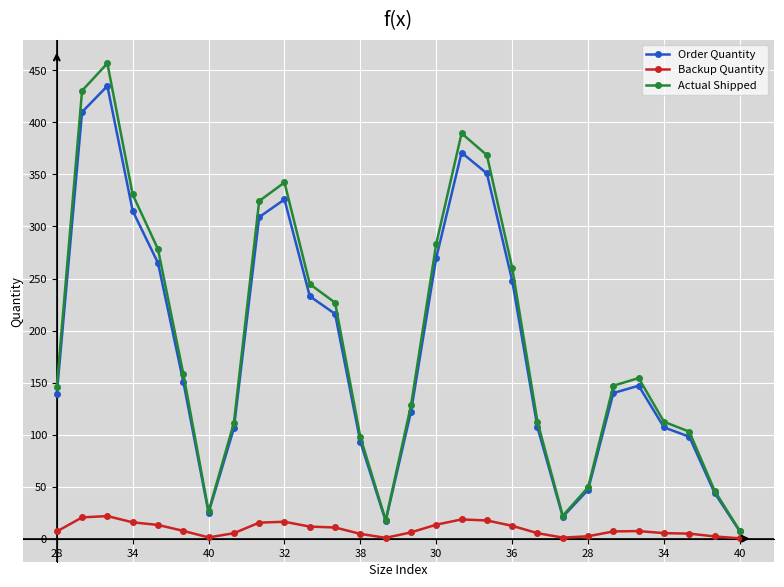

Which series has the largest range (max minus min)?

Actual Shipped